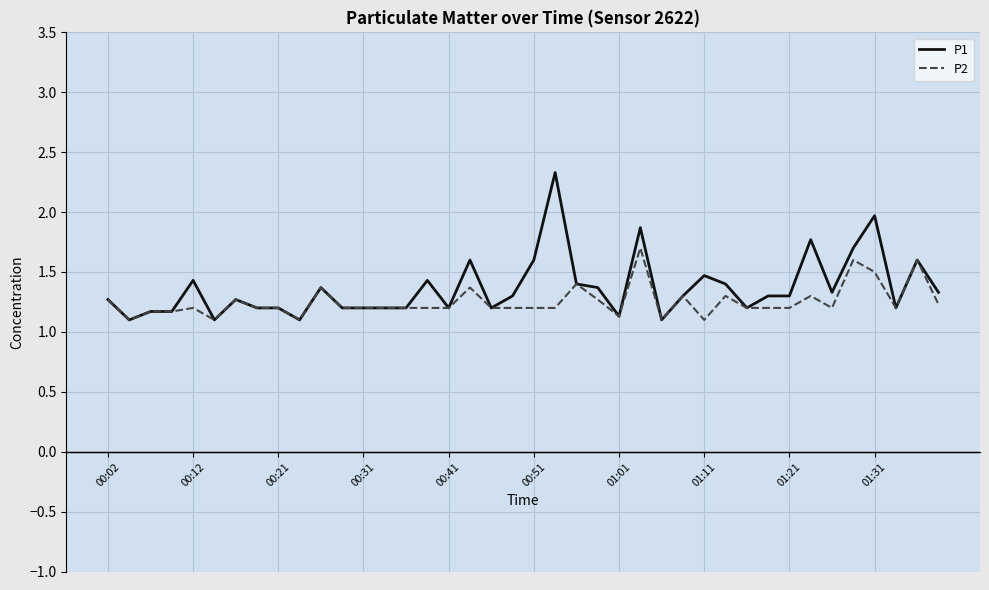

True or false: P1 has more than 1 interior local peaks.

True